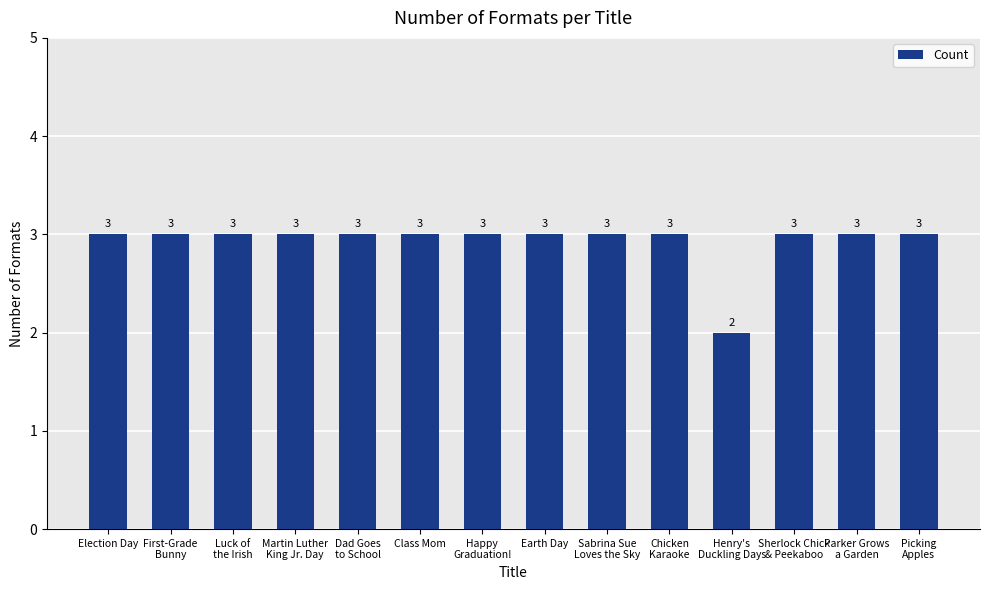

What is the average value?

3